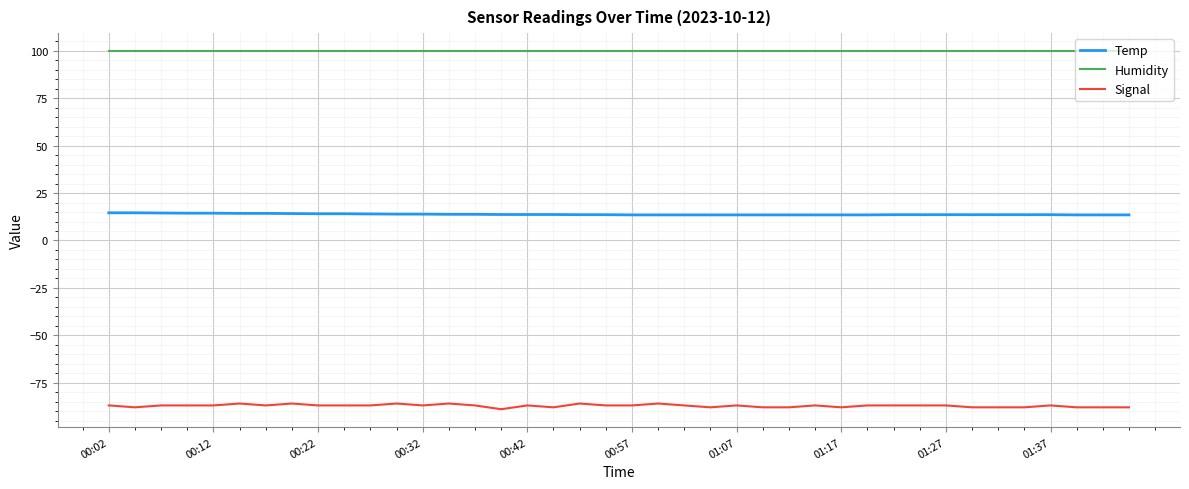

Which series has the largest total across all categories?

Humidity